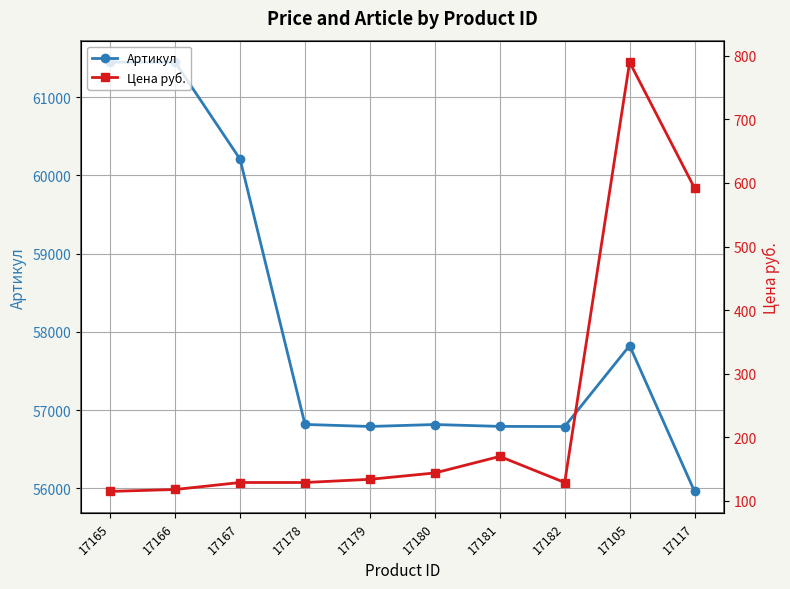

What are all the series names shown in the legend?

Артикул, Цена руб.